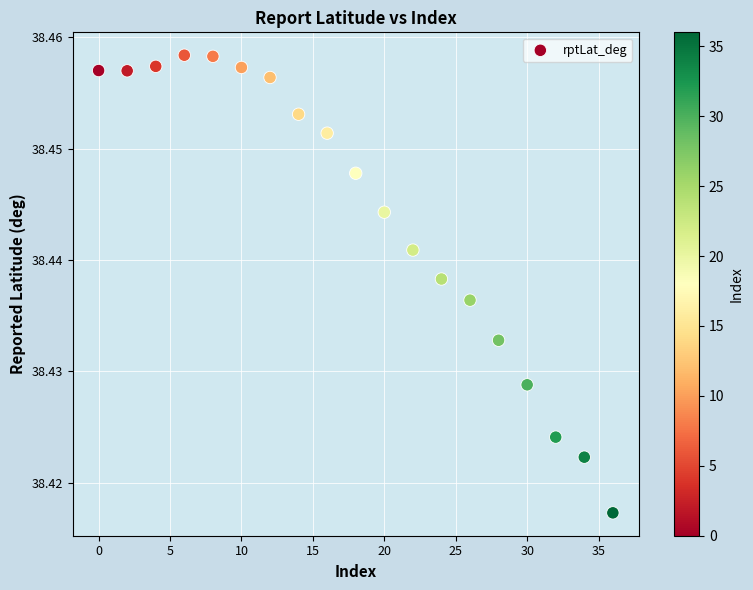

What is the range of X values (max minus min)?

36.0